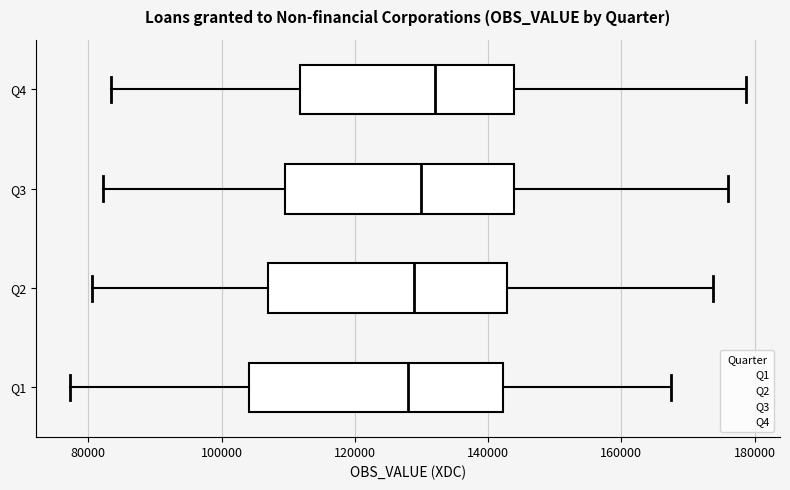

Which box is the widest, from its left edge to its right edge?

Q1